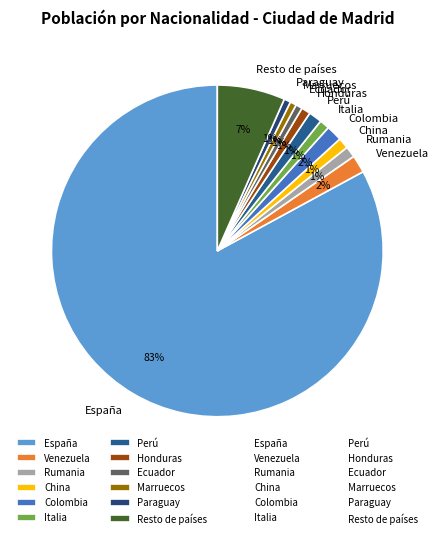

Which category accounts for the majority?

España